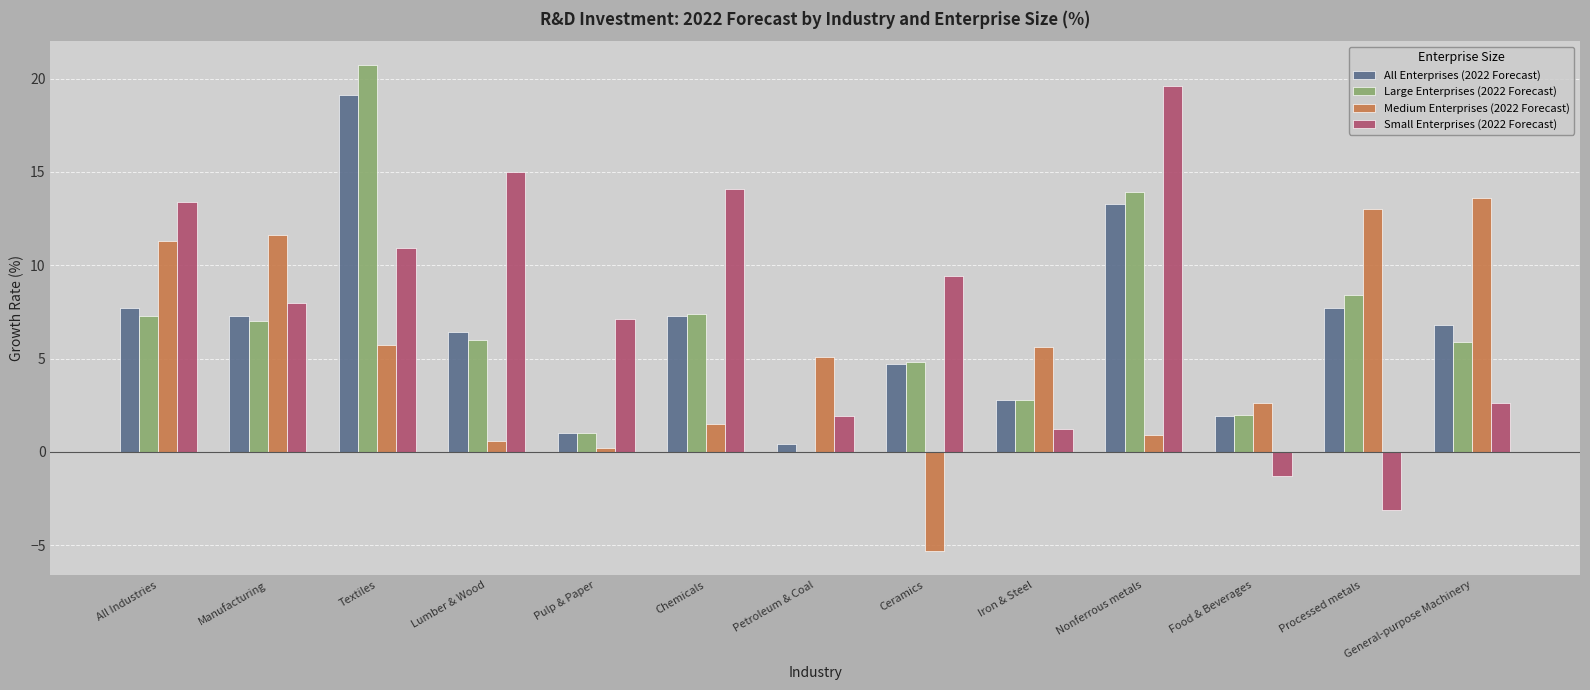

How many groups of bars are there?

13